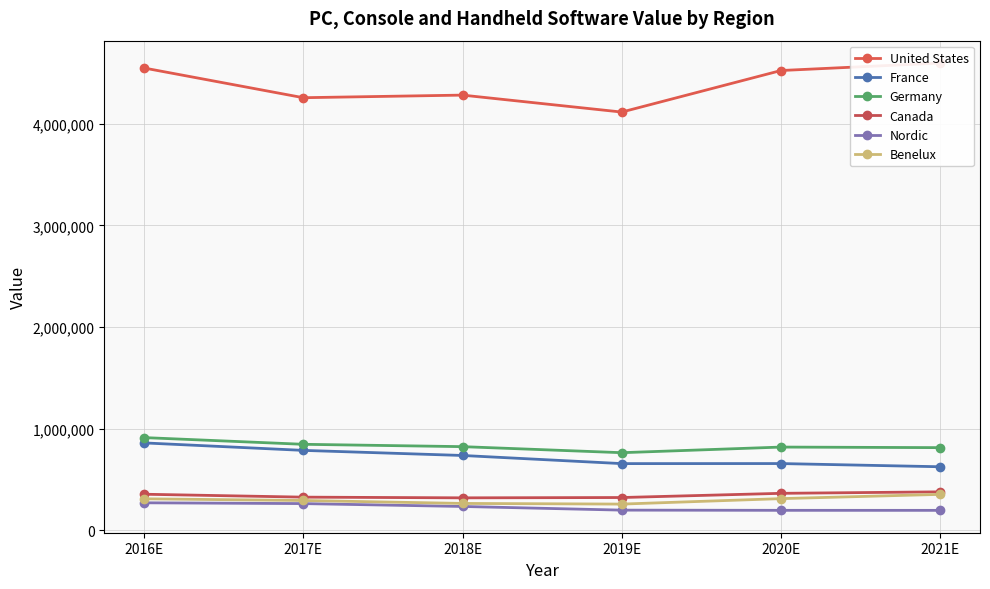

What is the sum of the Canada values at 2018E and 2016E?

671220